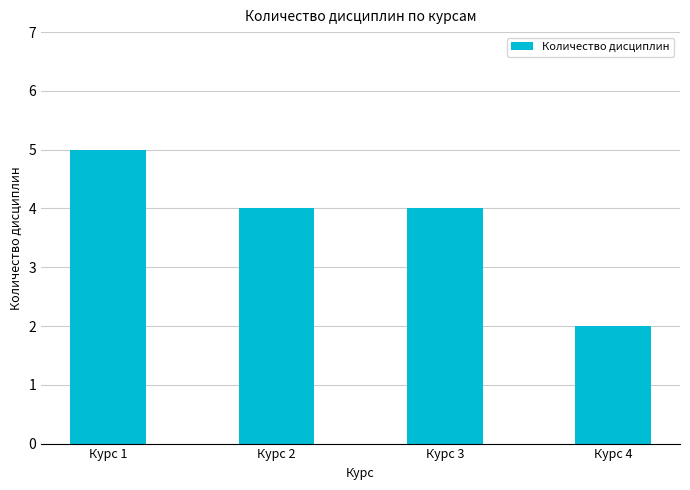

Reading left to right, what are all the values shown in this chart?

5	4	4	2